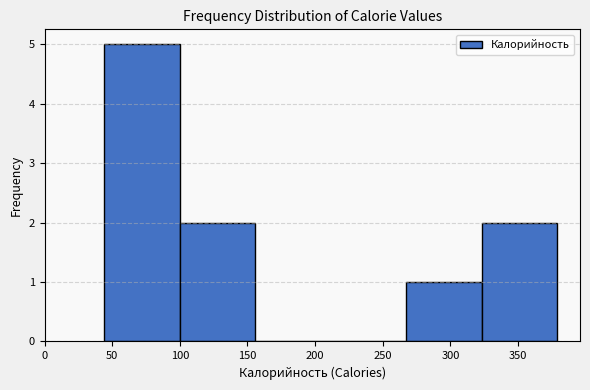

Reading left to right, list every bar in this chart as the range it spans on the x-axis followed by its height. Neither the bar edges nor the heights are printed on the chart, so give them approximately, as read against the axes.

45 to 100: 5
100 to 155: 2
155 to 210: 0
210 to 265: 0
265 to 325: 1
325 to 380: 2